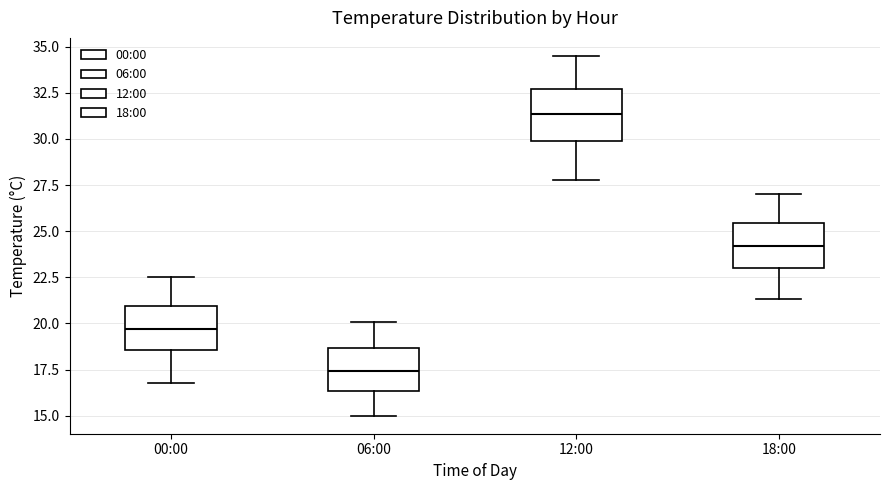

Which box's median line is the highest?

12:00